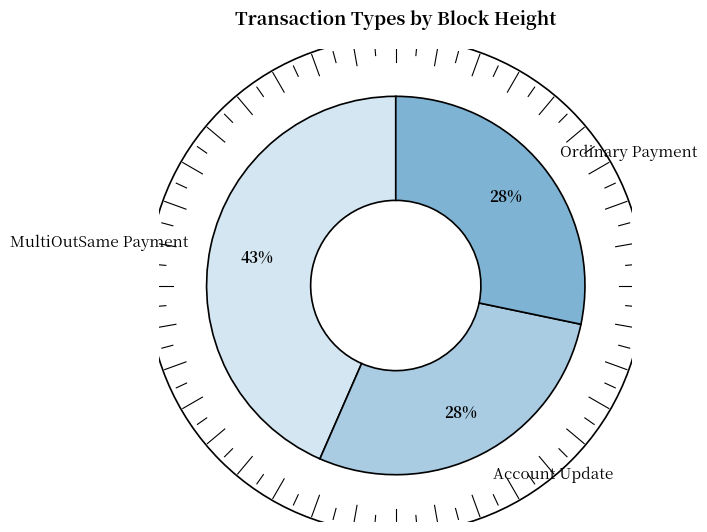

Is the sum of MultiOutSame Payment and Ordinary Payment greater than half?

Yes